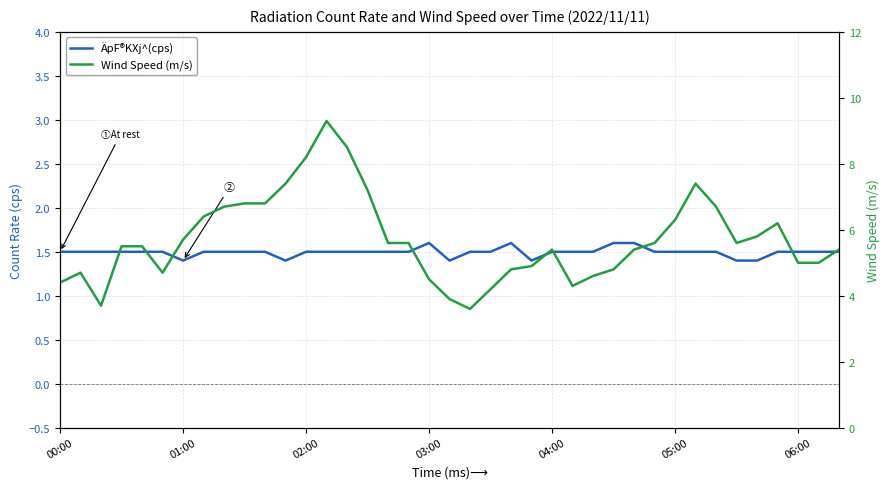

Does the chart display data point markers on the line(s)?

No